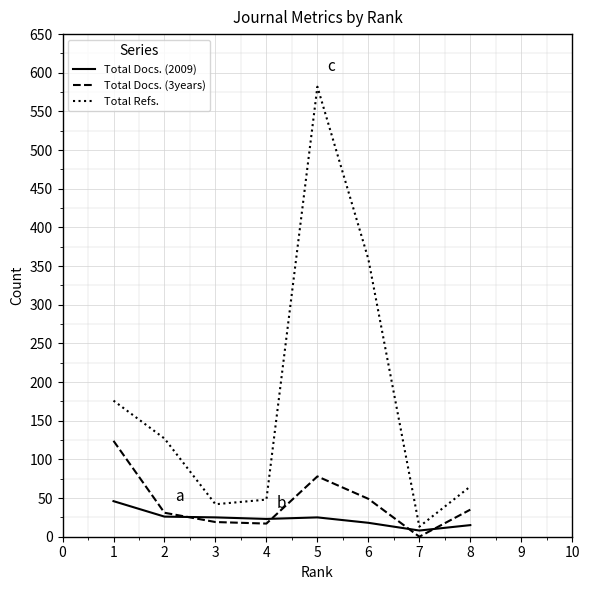

Which series has the largest range (max minus min)?

Total Refs.